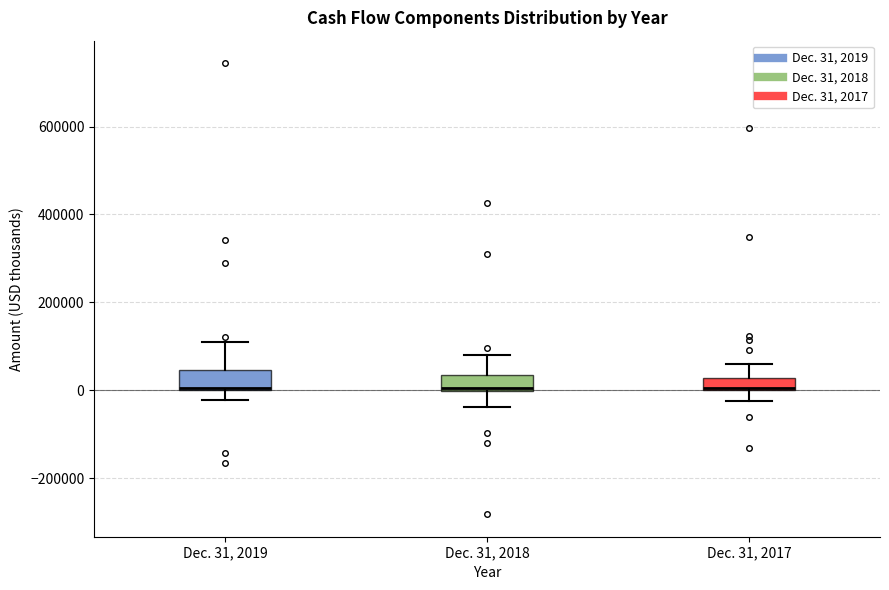

Where does the lower whisker of the box for Dec. 31, 2017 end on the y-axis? The values are not printed on the chart, so give them approximately, as read against the axis.

-20000